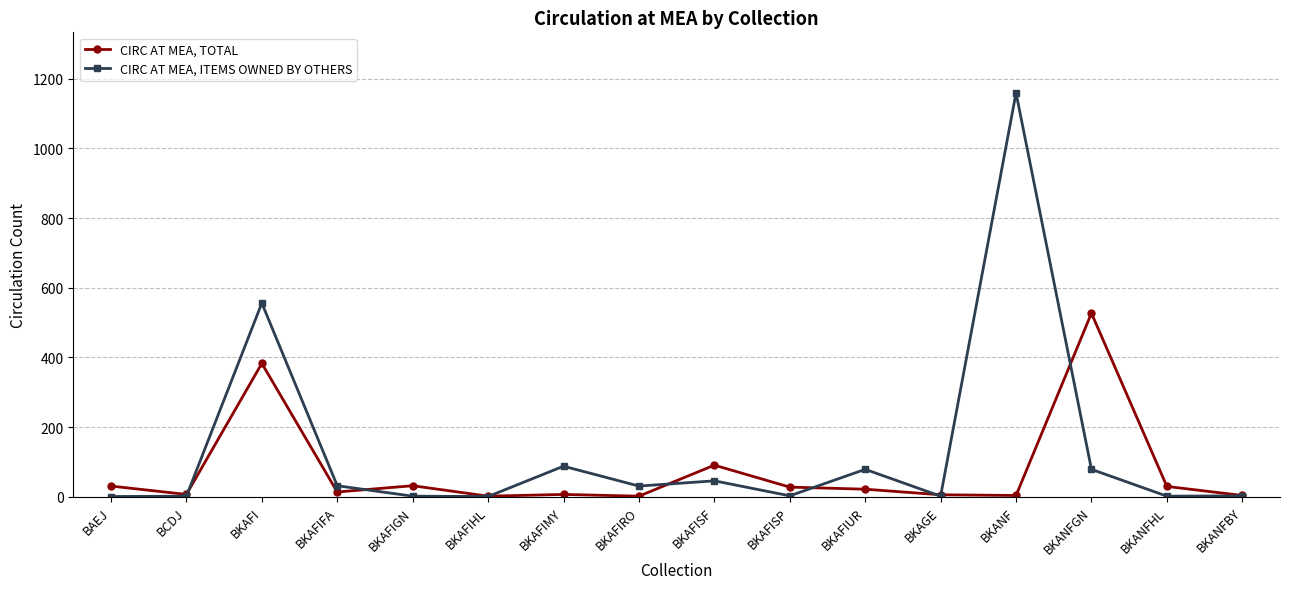

At how many categories does at least one series exceed 1067?

1